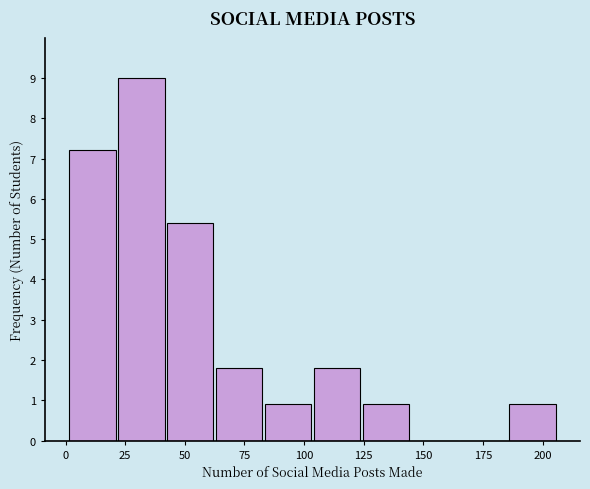

Reading left to right, transcribe this chart: for each bar, give the range it covers on the x-axis and its height. Neither the bar edges nor the heights are printed on the chart, so give them approximately, as read against the axes.

1.0 to 21.5: 7.2
21.5 to 42.0: 9.0
42.0 to 62.5: 5.4
62.5 to 83.0: 1.8
83.0 to 103.5: 0.9
103.5 to 124.0: 1.8
124.0 to 144.5: 0.9
144.5 to 165.0: 0
165.0 to 185.5: 0
185.5 to 206.0: 0.9